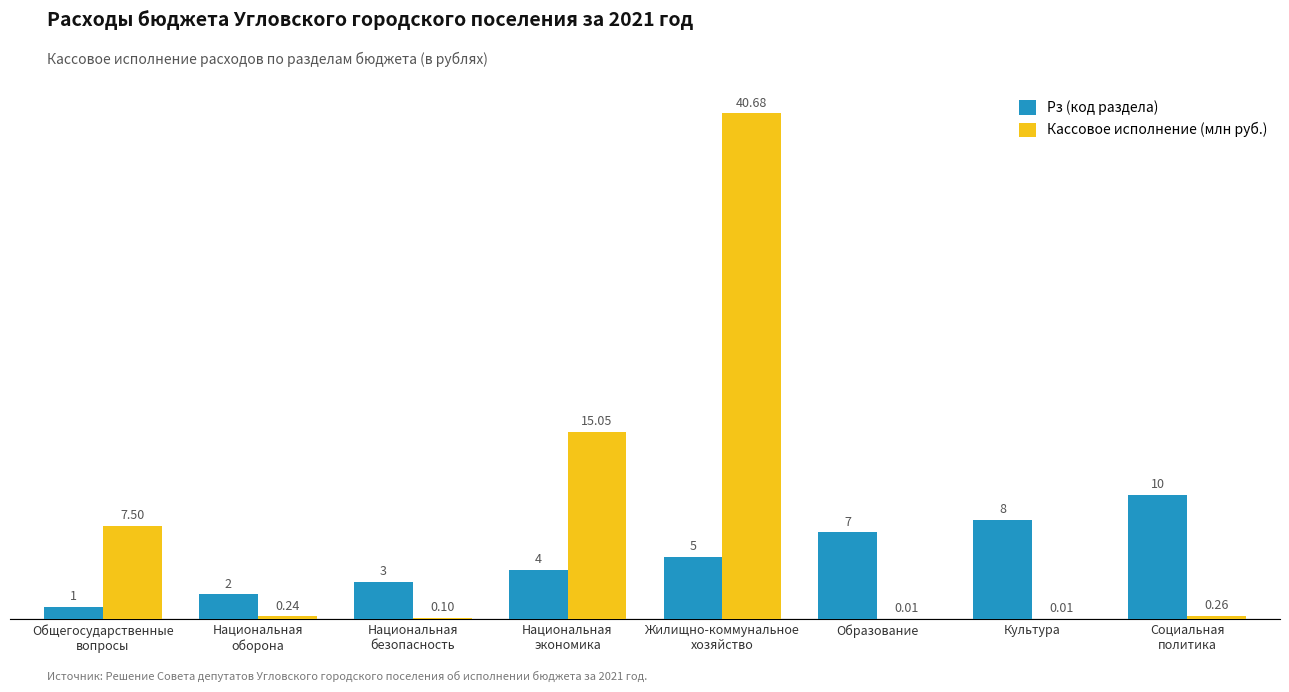

Are the bars grouped side by side (vs. stacked)?

Yes